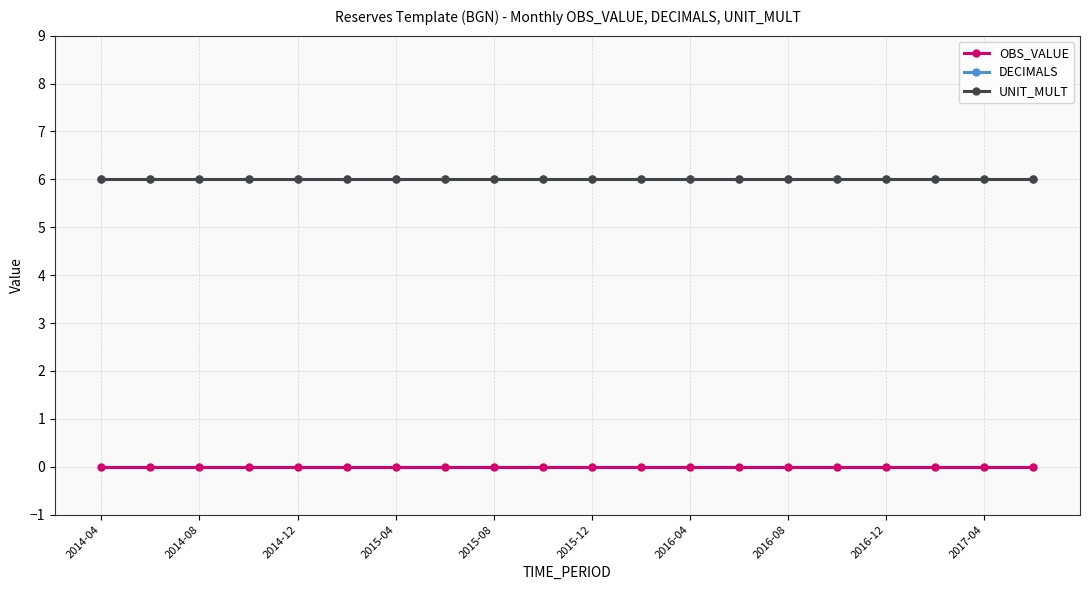

Is this an area chart (filled region under the line)?

No